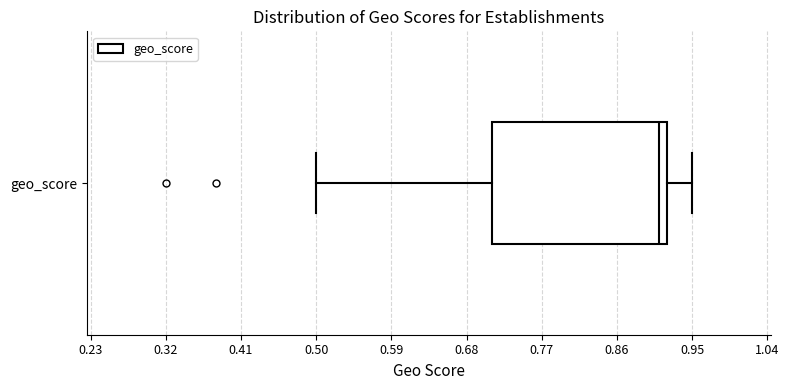

Transcribe this box plot: give where the median line is, the range the box spans, and where the two whiskers end, as read against the x-axis. The values are not printed on the chart, so give them approximately, as read against the axis.

median 0.91, box 0.71 to 0.92, whiskers 0.50 to 0.95